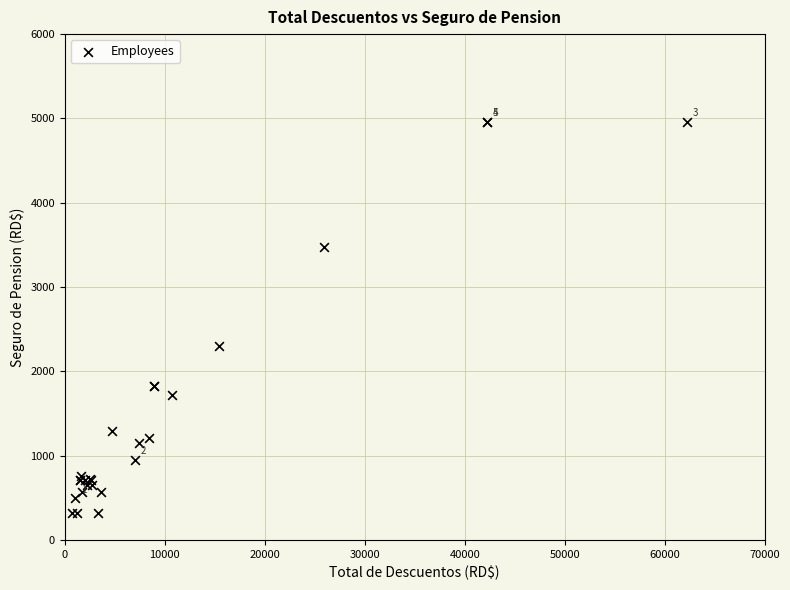

What Y value in the scatter plot is closest to 2640?

2296.0